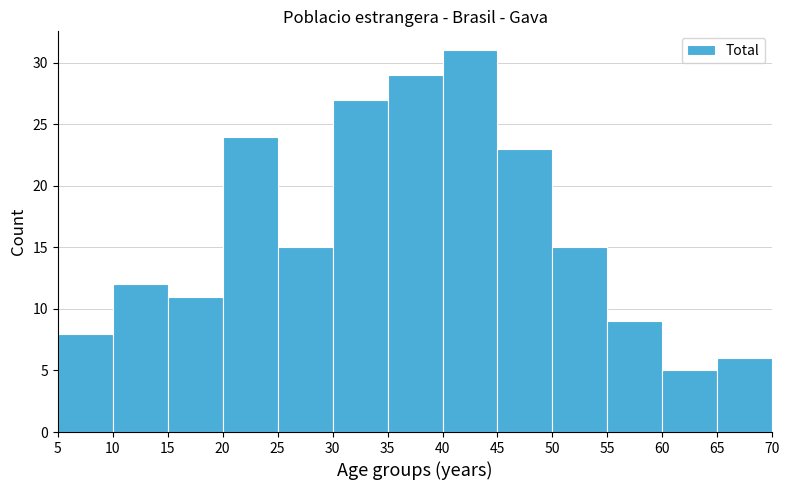

Reading left to right, list every bar in this chart as the range it spans on the x-axis followed by its height. The values are not printed on the chart, so give them approximately, as read against the axis.

5 to 10: 8
10 to 15: 12
15 to 20: 11
20 to 25: 24
25 to 30: 15
30 to 35: 27
35 to 40: 29
40 to 45: 31
45 to 50: 23
50 to 55: 15
55 to 60: 9
60 to 65: 5
65 to 70: 6